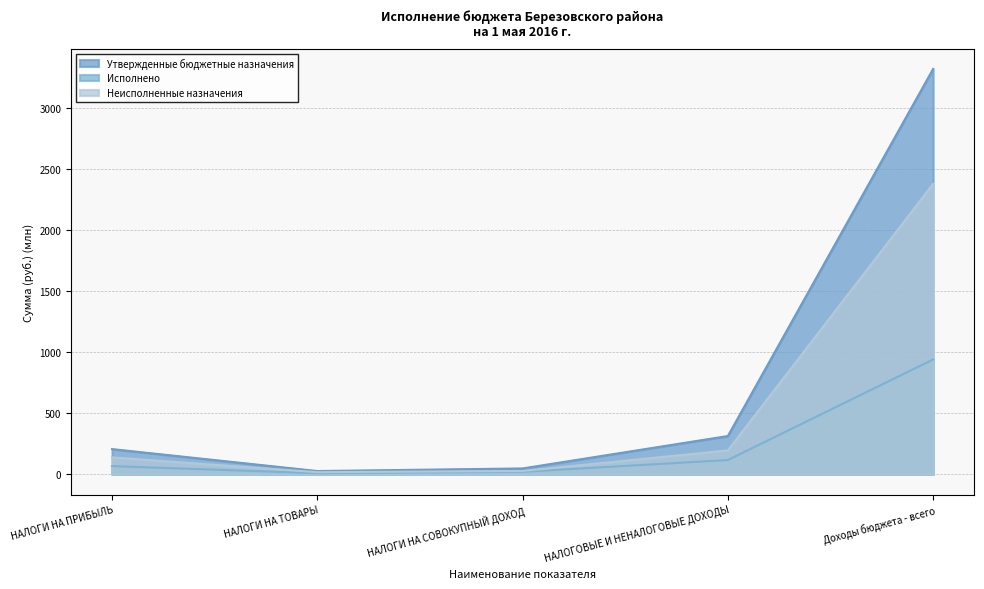

True or false: Утвержденные бюджетные назначения and Исполнено cross at least once.

False